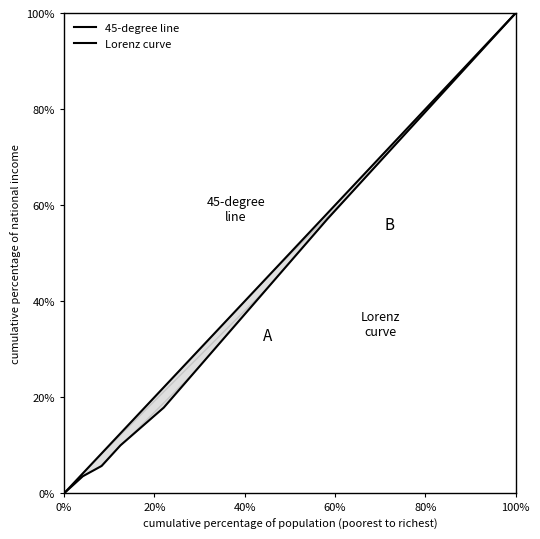

How many values in the 45-degree line series exceed 12?

4